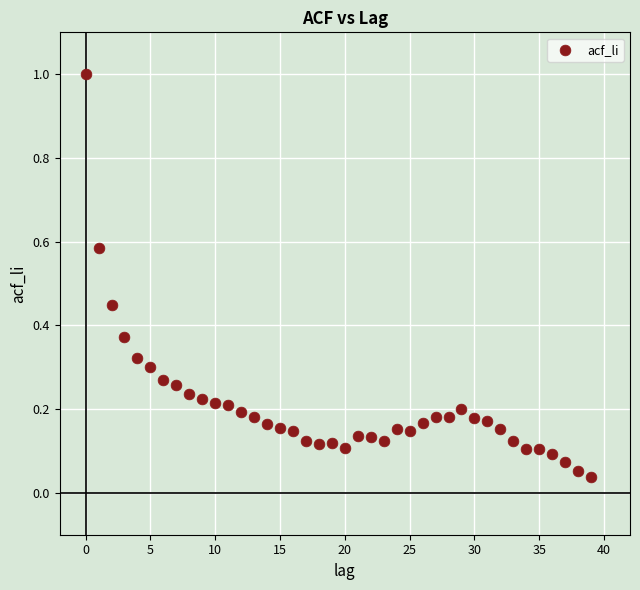

What is the range of Y values (max minus min)?

1.0